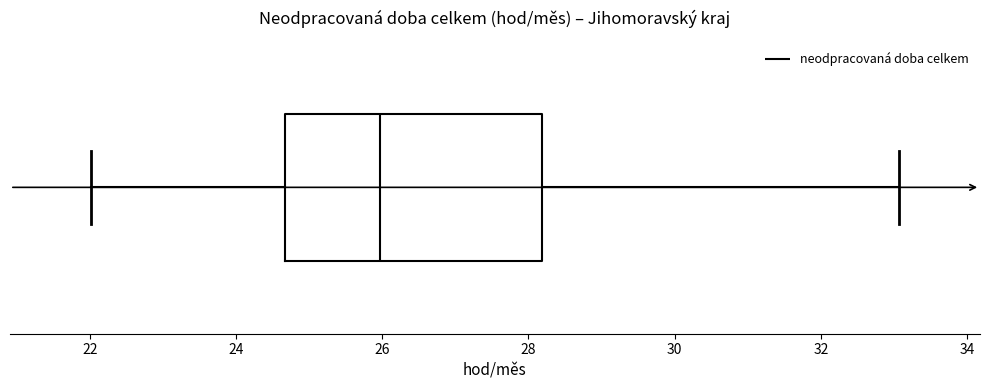

Where is the left edge of the box on the x-axis? The values are not printed on the chart, so give them approximately, as read against the axis.

24.6